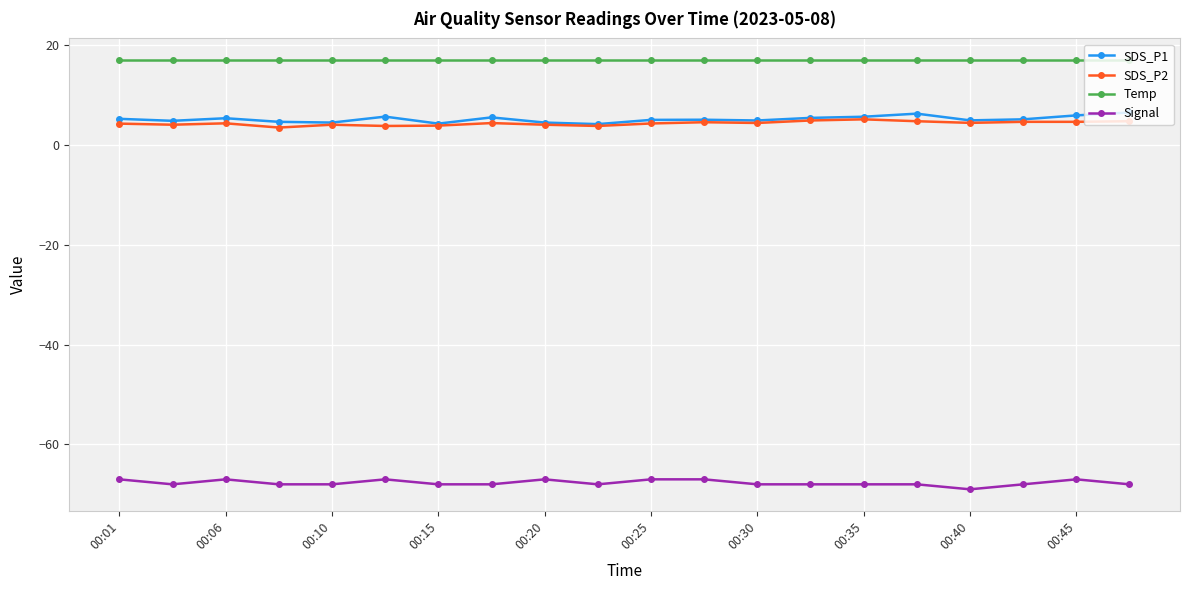

Which series has the largest total across all categories?

Temp